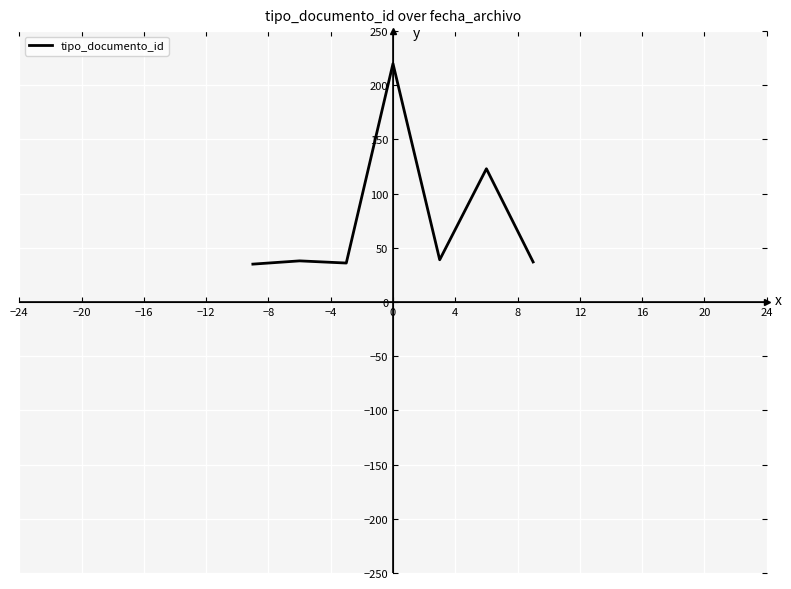

What is the minimum value shown in the chart?

35